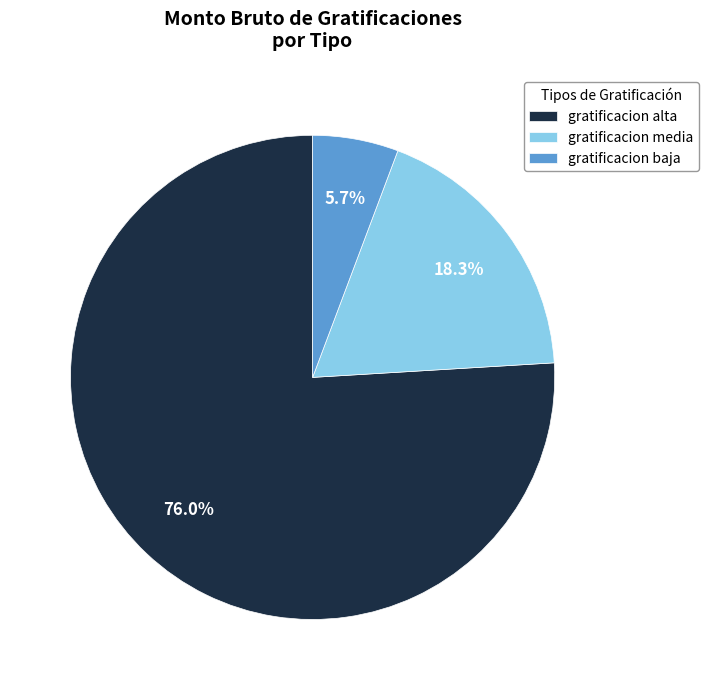

Which slice represents more than half of the pie?

gratificacion alta